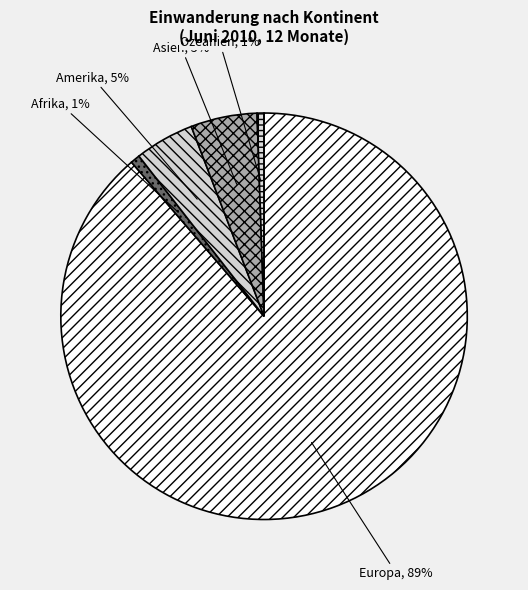

How many segments does this pie chart have?

5